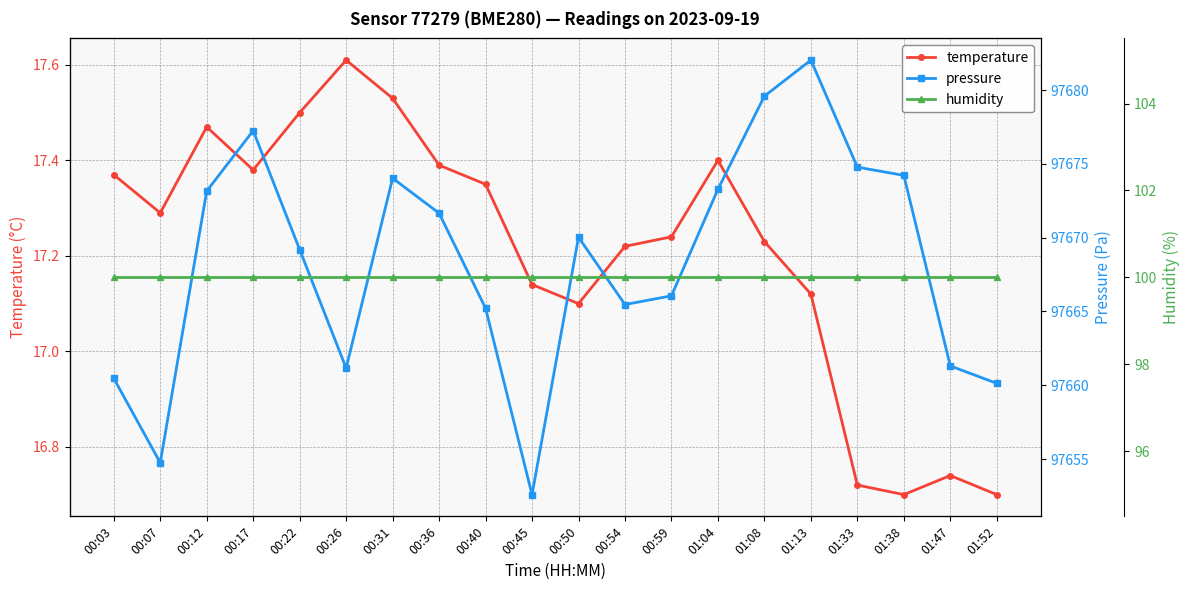

What is the total value across all series at 01:33?

97791.5